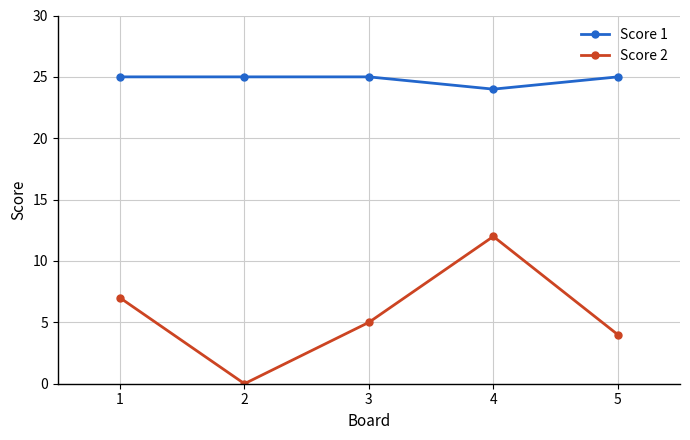

At which label is Score 1 closest to 24?

4